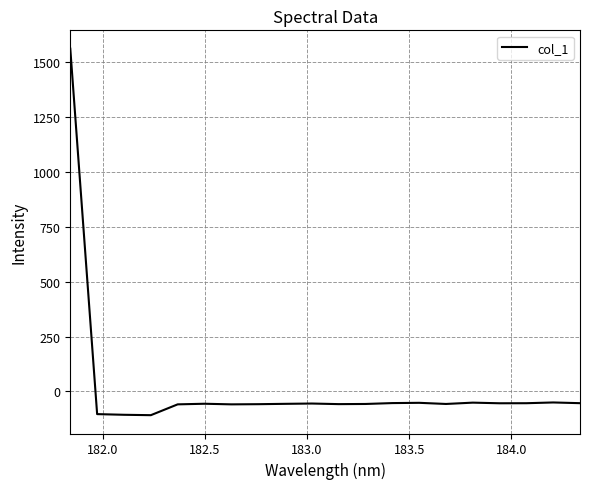

What is the difference between the maximum and minimum values?

1669.0